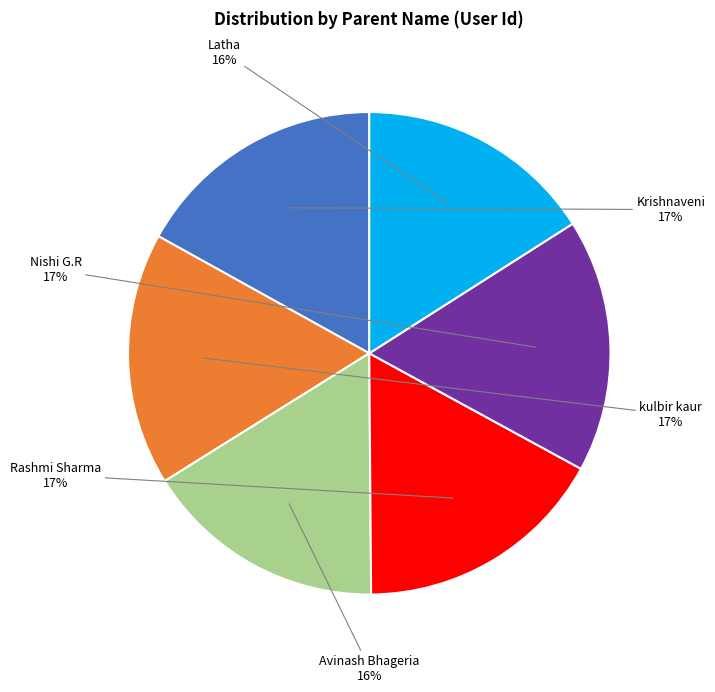

Is it true that kulbir kaur is 17% of the pie?

True